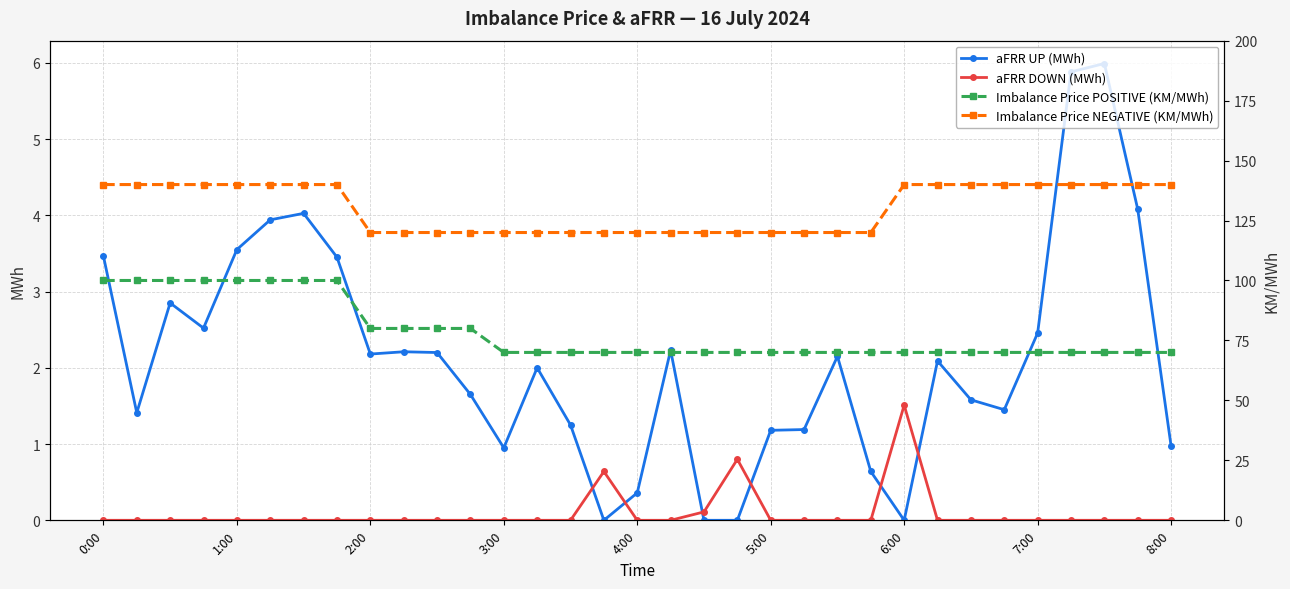

Which label corresponds to the largest value in the chart?

0:00